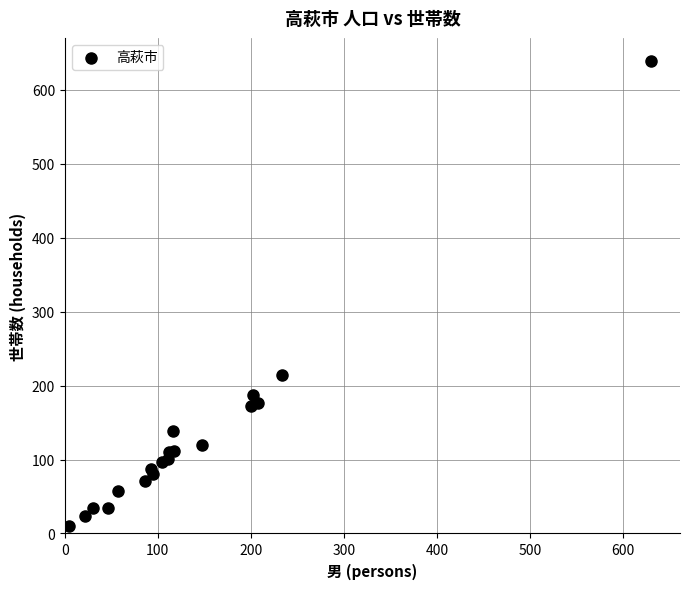

What Y value in the scatter plot is closest to 324?

214